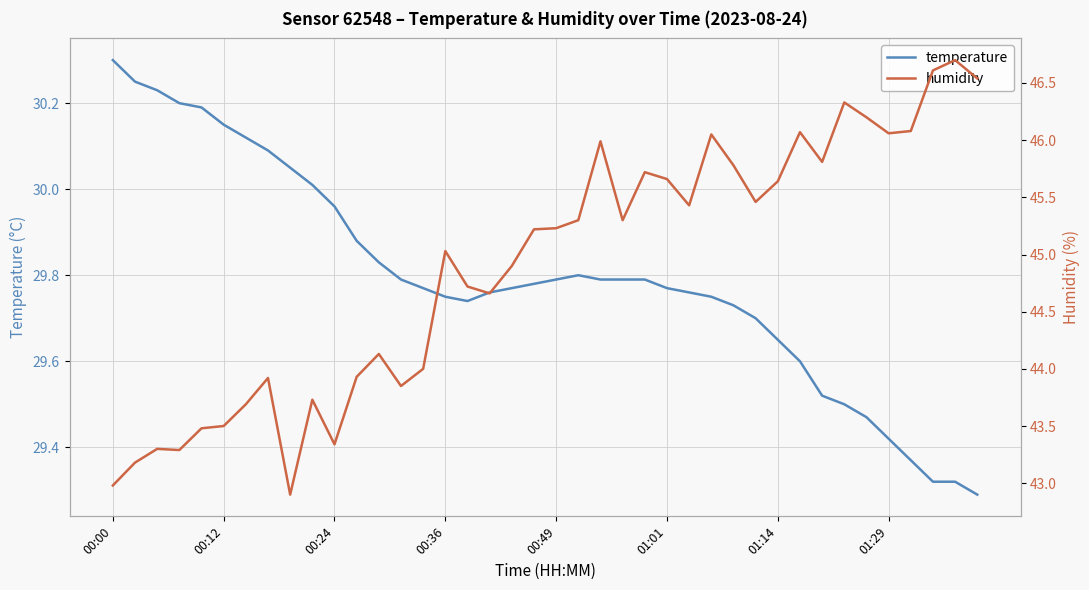

True or false: humidity and temperature cross at least once.

False